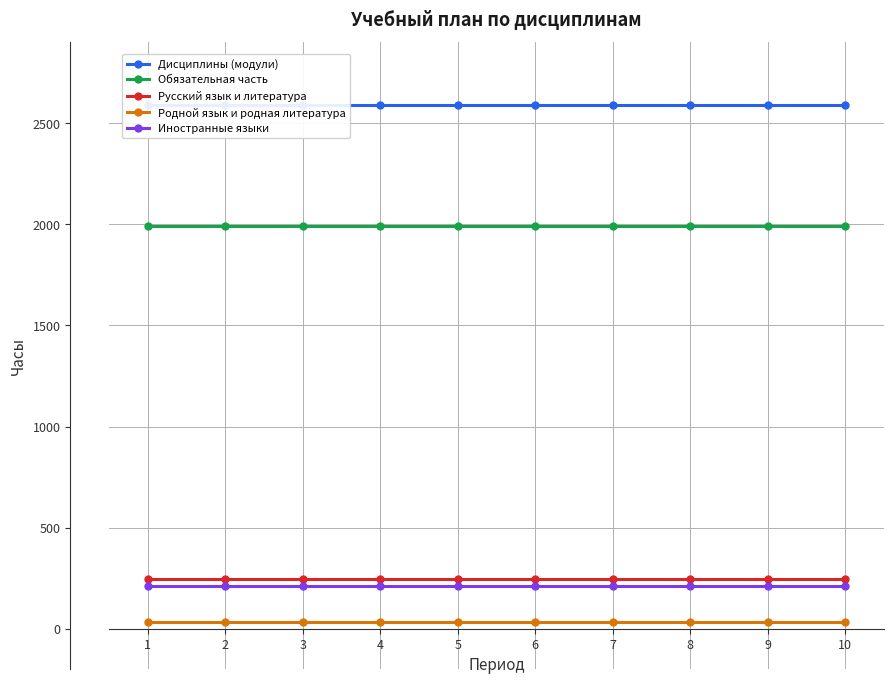

True or false: Русский язык и литература has more than 0 interior local peaks.

False